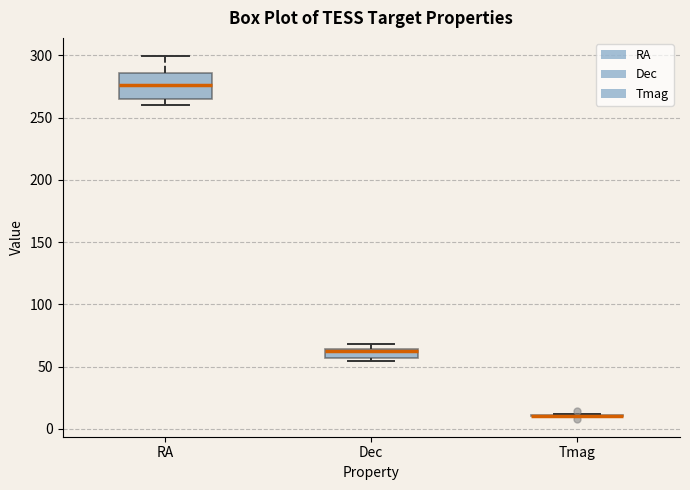

Where does the median line of the box for RA sit on the y-axis? The values are not printed on the chart, so give them approximately, as read against the axis.

275